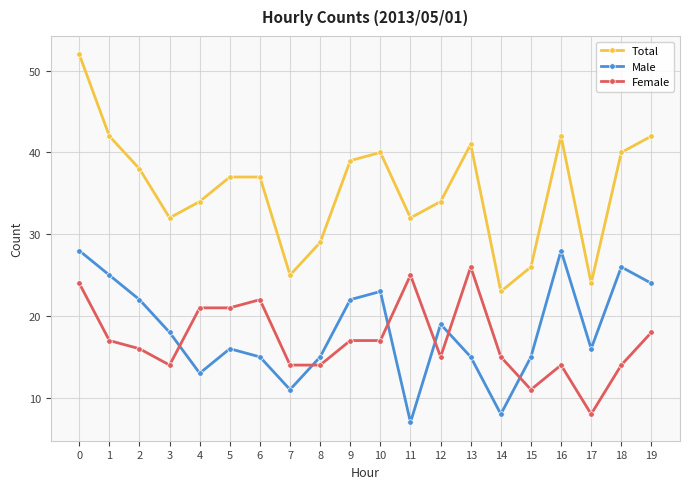

At which category does Female reach its first local valley?

3